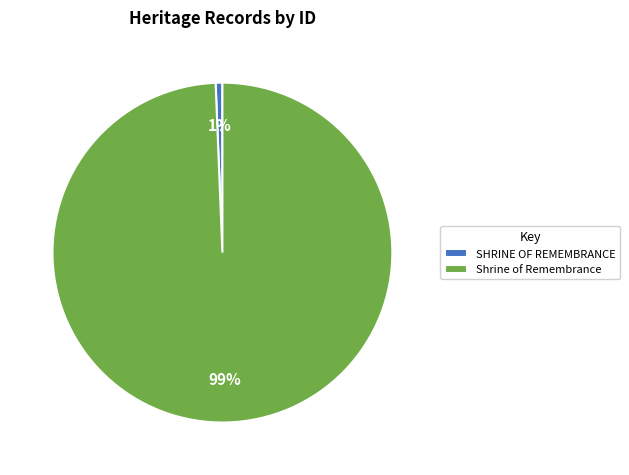

What is the smallest slice in the pie chart?

SHRINE OF REMEMBRANCE